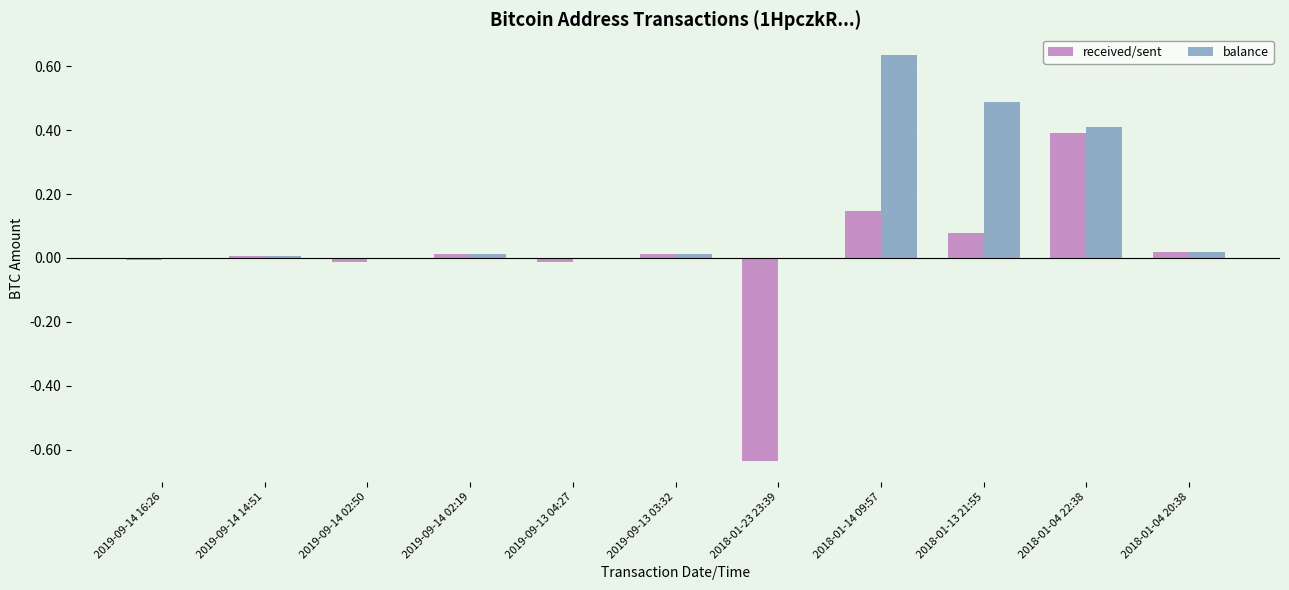

What value does the balance series have at 2018-01-04 22:38?

0.4